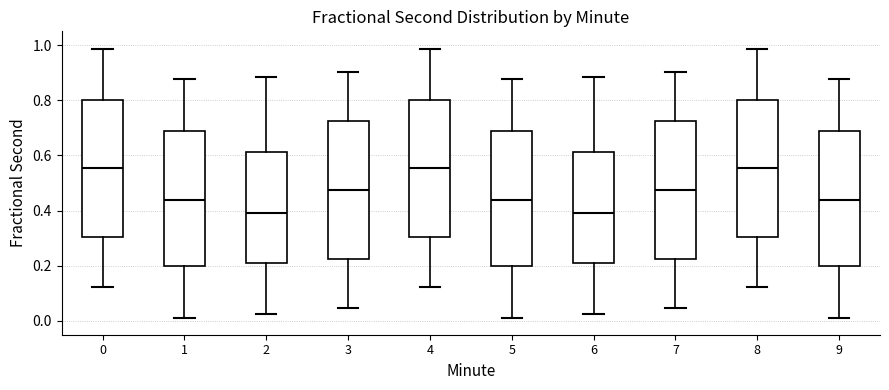

Where does the lower whisker of the box at x = 3 end on the y-axis? The values are not printed on the chart, so give them approximately, as read against the axis.

0.04